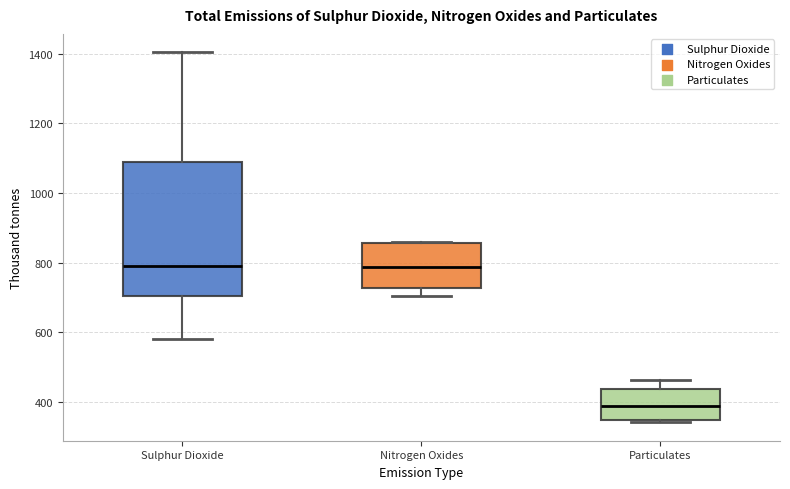

Which box is the tallest, from its lower edge to its upper edge?

Sulphur Dioxide